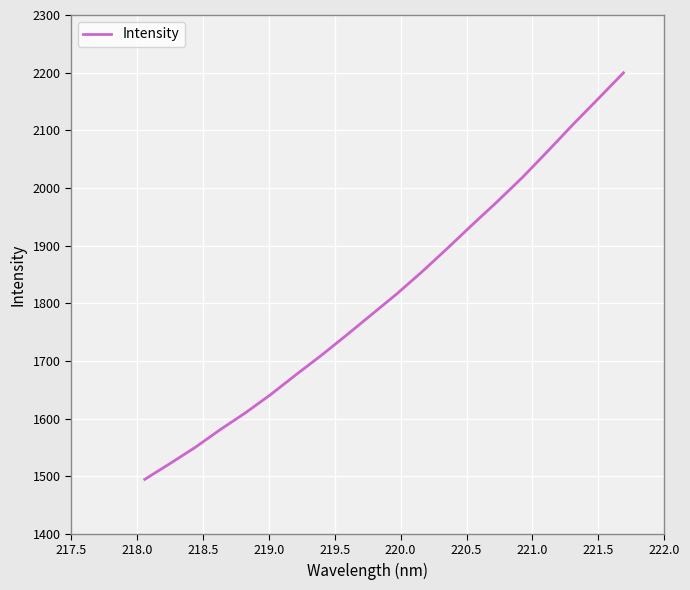

What is the minimum value shown in the chart?

1494.5